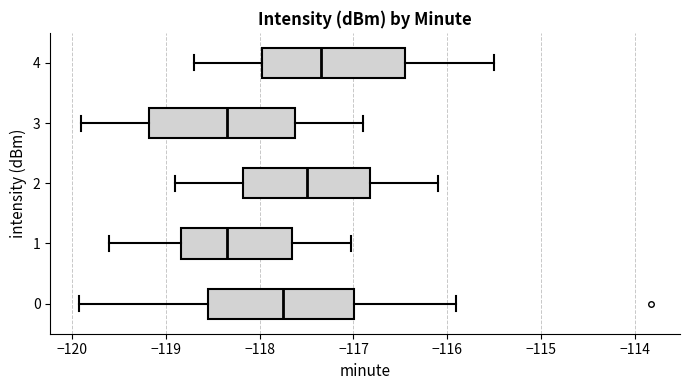

Which box's median line is the furthest to the right?

4